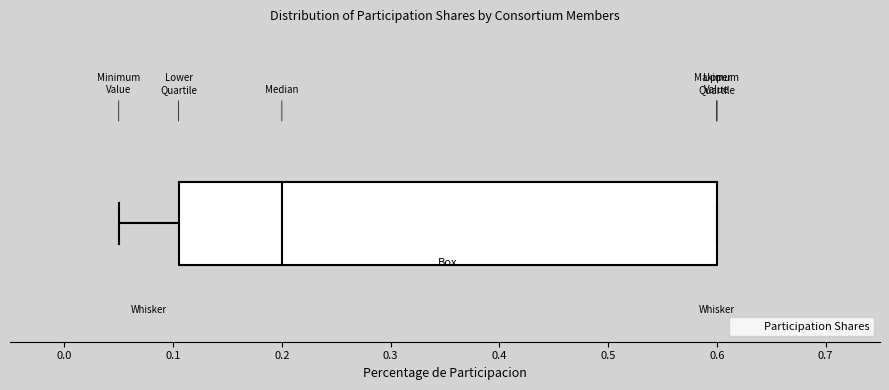

Read this box plot against the x-axis: the position of the median line, the range covered by the box, and the ends of both whiskers. The values are not printed on the chart, so give them approximately, as read against the axis.

median 0.20, box 0.11 to 0.60, whiskers 0.05 to 0.60